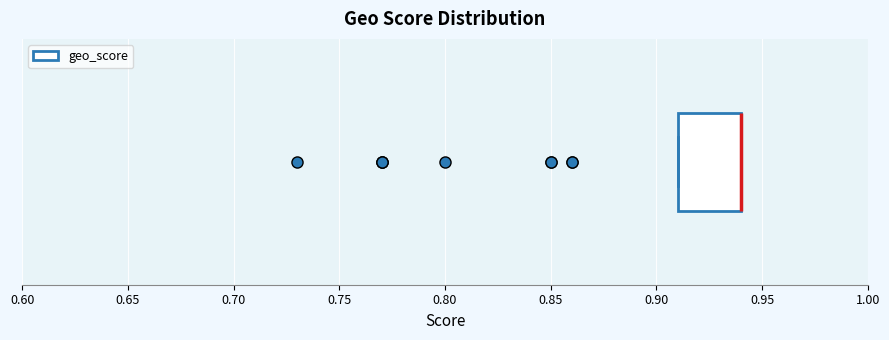

Transcribe this box plot: give where the median line is, the range the box spans, and where the two whiskers end, as read against the x-axis. The values are not printed on the chart, so give them approximately, as read against the axis.

median 0.94 (drawn on the box's right edge), box 0.91 to 0.94, whiskers 0.91 to 0.94